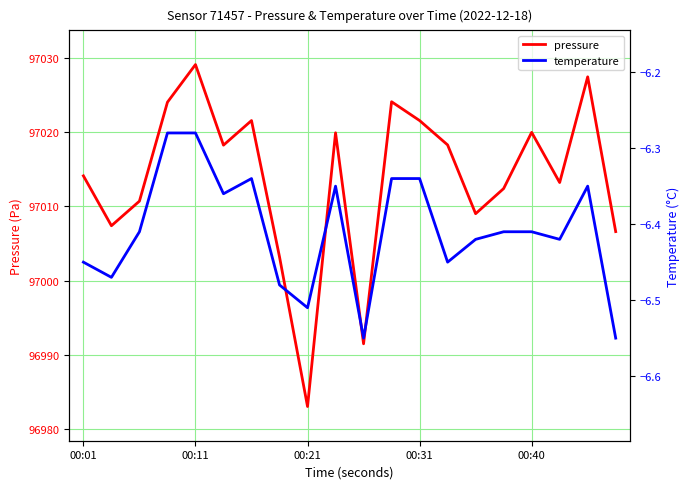

Reading left to right, what are all the values shown in this chart?

pressure: 97014.1	97007.4	97010.7	97024.0	97029.1	97018.2	97021.5	97003.2	96983.1	97019.9	96991.5	97024.1	97021.5	97018.2	97009.0	97012.4	97019.9	97013.2	97027.4	97006.6
temperature: -6.5	-6.5	-6.4	-6.3	-6.3	-6.4	-6.3	-6.5	-6.5	-6.3	-6.5	-6.3	-6.3	-6.5	-6.4	-6.4	-6.4	-6.4	-6.3	-6.5